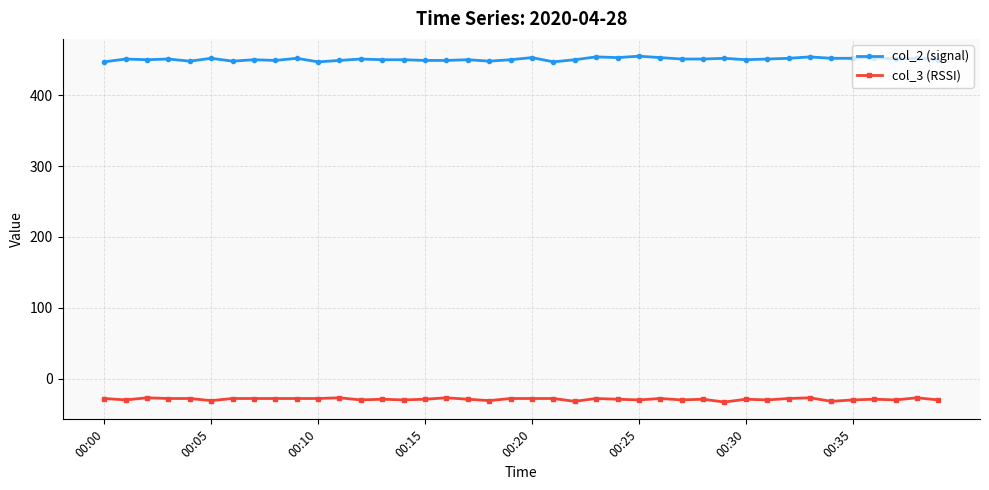

What is the difference between the maximum and second lowest values in the col_2 (signal) series?

8